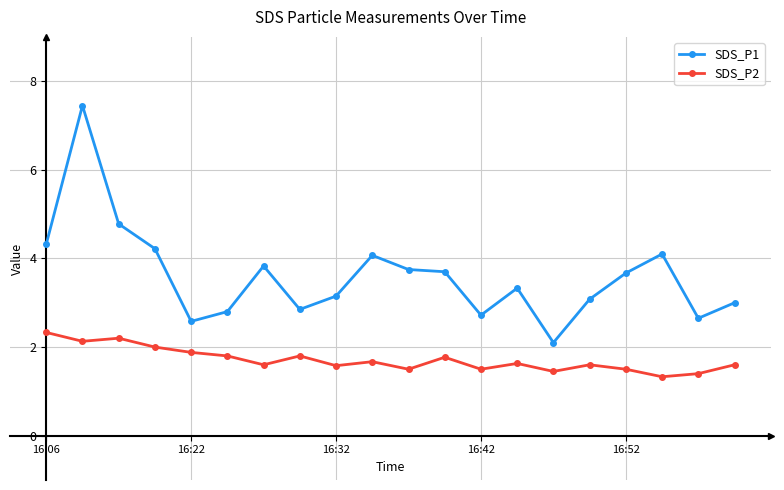

What is the value of the SDS_P1 point at the 6th from the left?

2.8